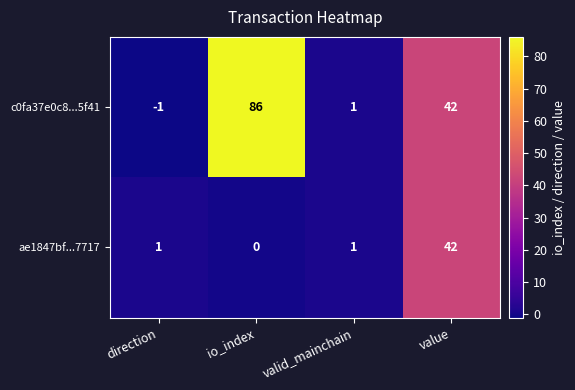

How many distinct data groups are displayed?

2